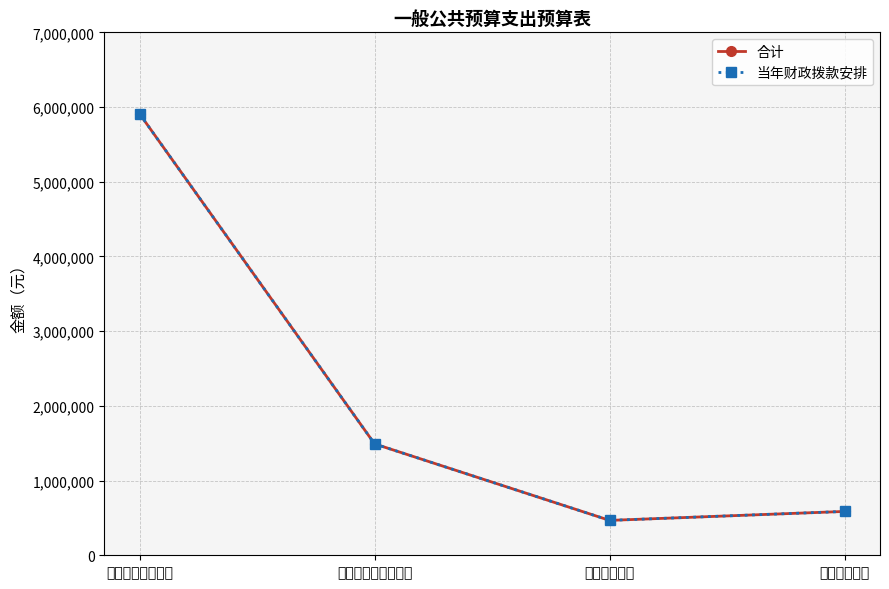

At which category is the sum across all series the highest?

一般公共服务支出